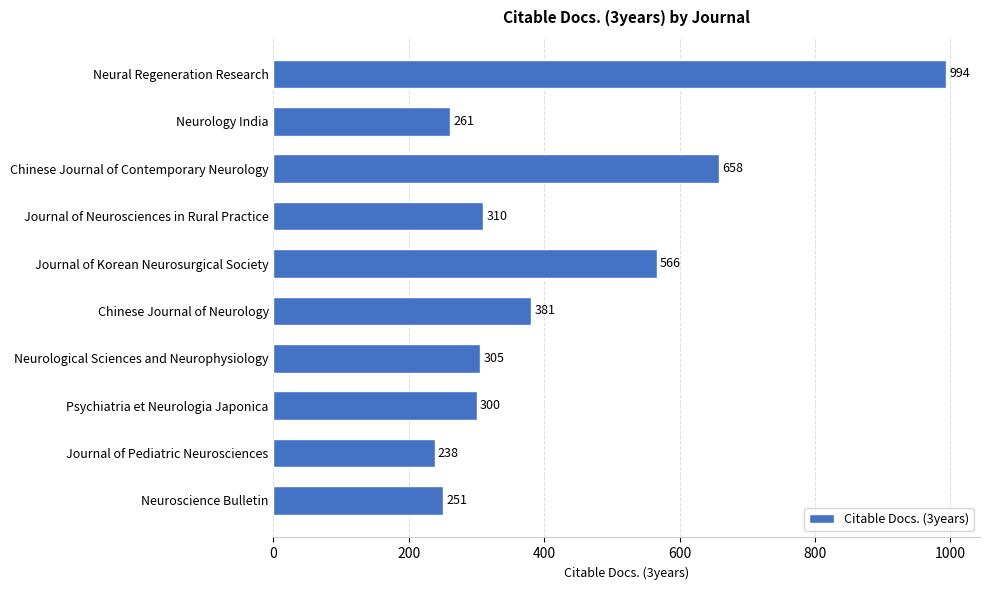

The value at Journal of Neurosciences in Rural Practice is 310. True or false?

True